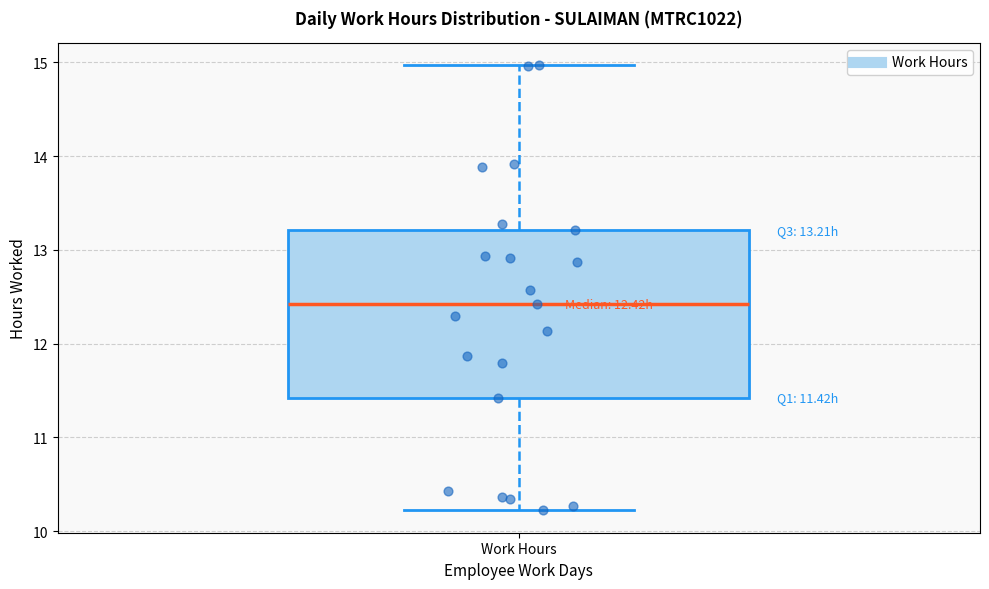

Read this box plot against the y-axis: the position of the median line, the range covered by the box, and the ends of both whiskers. The values are not printed on the chart, so give them approximately, as read against the axis.

median 12.4, box 11.4 to 13.2, whiskers 10.2 to 15.0